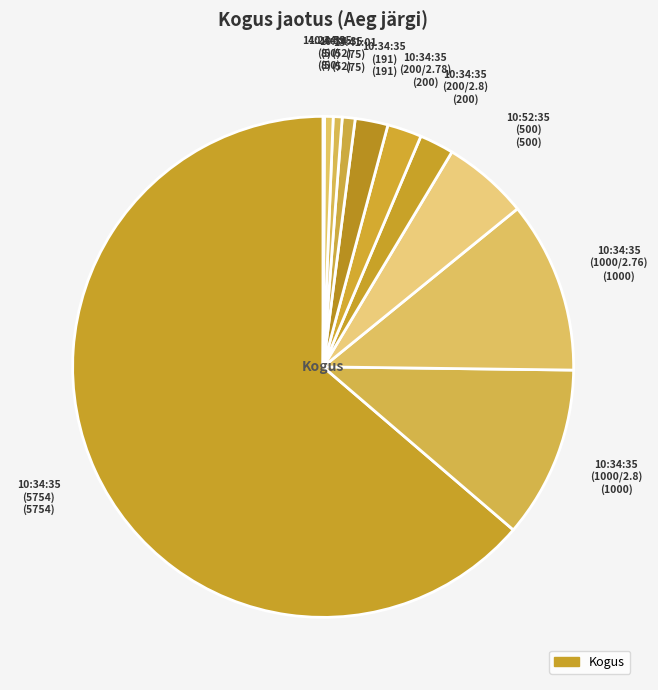

Which slice is the smallest?

14:24:59